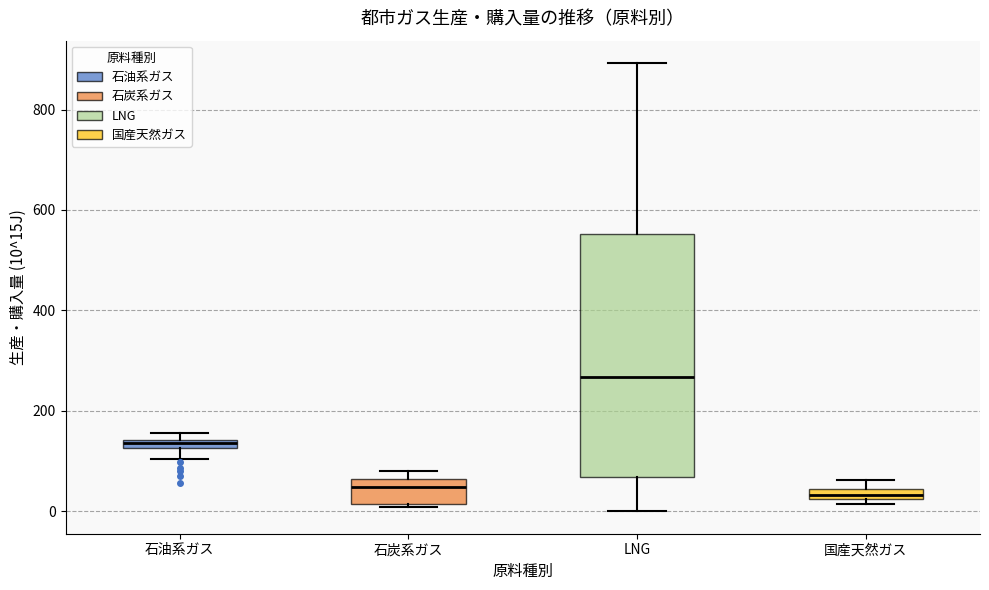

Which box has the highest median line?

LNG